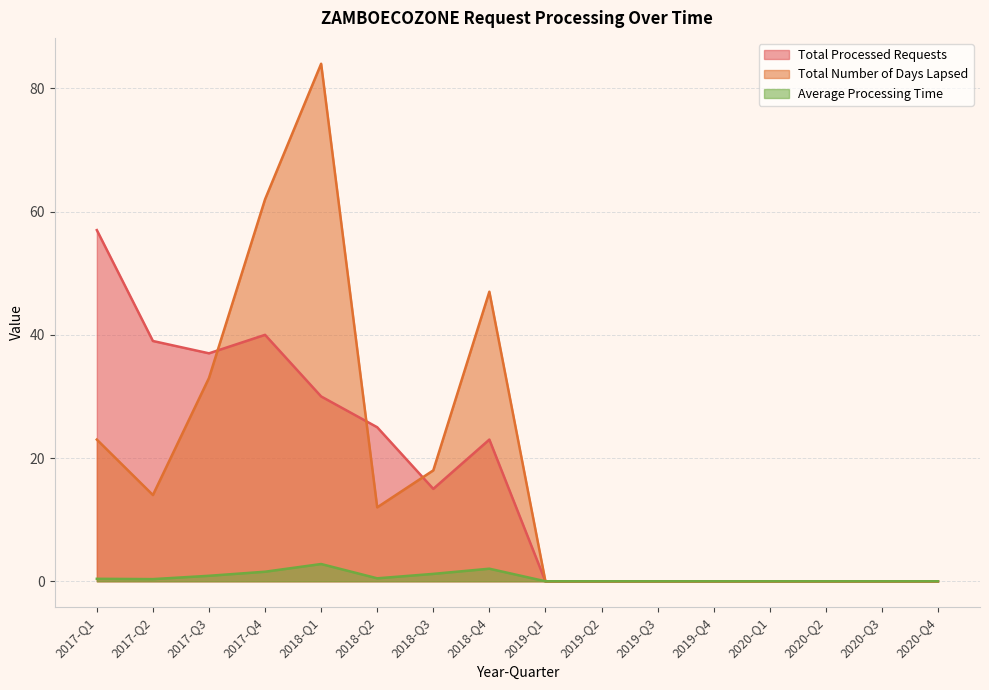

Reading left to right, transcribe all the data shown in this chart.

Total Processed Requests: 2017-Q1=57.0	2017-Q2=39.0	2017-Q3=37.0	2017-Q4=40.0	2018-Q1=30.0	2018-Q2=25.0	2018-Q3=15.0	2018-Q4=23.0	2019-Q1=0.0	2019-Q2=0.0	2019-Q3=0.0	2019-Q4=0.0	2020-Q1=0.0	2020-Q2=0.0	2020-Q3=0.0	2020-Q4=0.0
Total Number of Days Lapsed: 2017-Q1=23.0	2017-Q2=14.0	2017-Q3=33.0	2017-Q4=62.0	2018-Q1=84.0	2018-Q2=12.0	2018-Q3=18.0	2018-Q4=47.0	2019-Q1=0.0	2019-Q2=0.0	2019-Q3=0.0	2019-Q4=0.0	2020-Q1=0.0	2020-Q2=0.0	2020-Q3=0.0	2020-Q4=0.0
Average Processing Time: 2017-Q1=0.4	2017-Q2=0.3	2017-Q3=0.9	2017-Q4=1.6	2018-Q1=2.8	2018-Q2=0.5	2018-Q3=1.2	2018-Q4=2.0	2019-Q1=0.0	2019-Q2=0.0	2019-Q3=0.0	2019-Q4=0.0	2020-Q1=0.0	2020-Q2=0.0	2020-Q3=0.0	2020-Q4=0.0